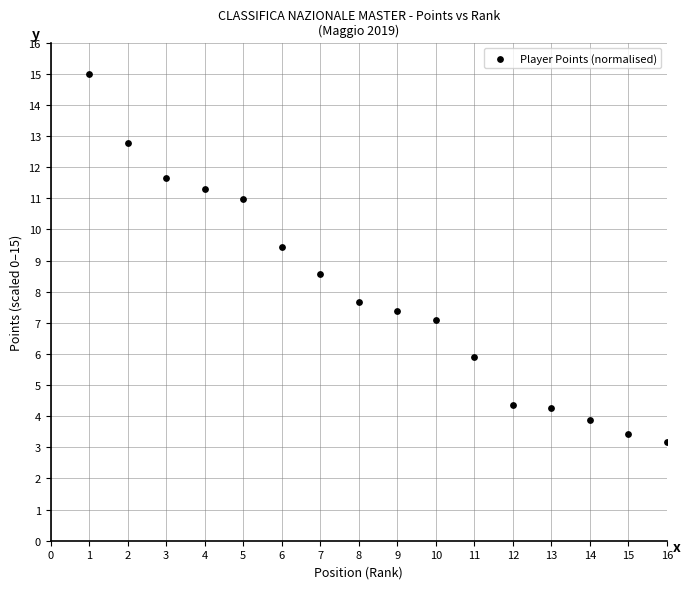

What is the range of X values (max minus min)?

15.0